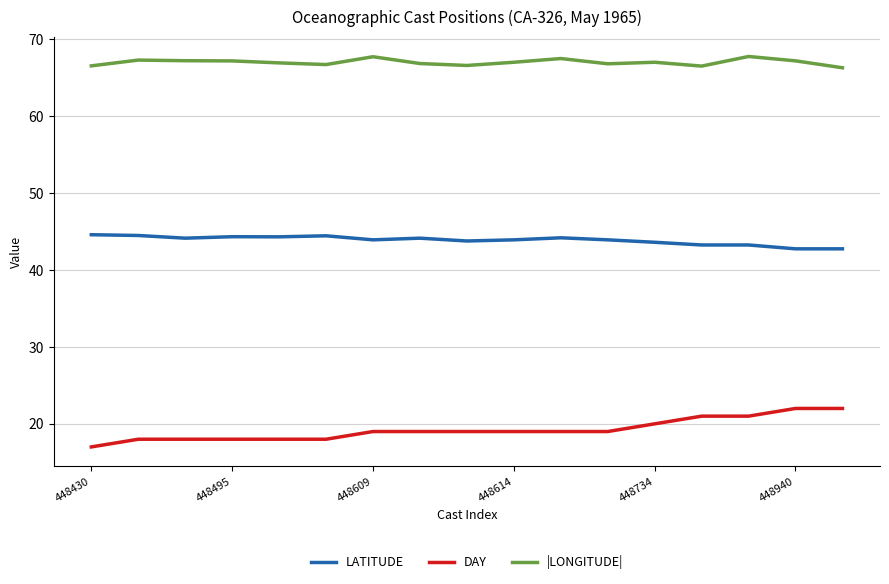

Rank the series by their average value, from lowest to highest.

DAY, LATITUDE, |LONGITUDE|